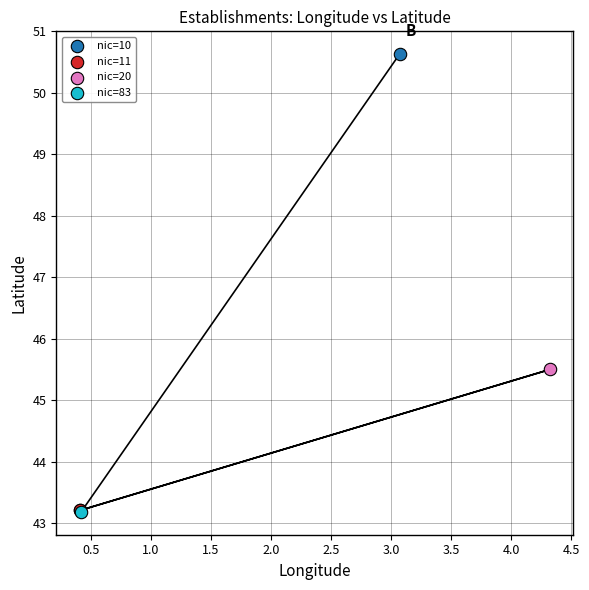

What are all the series names shown in the legend?

nic=10, nic=11, nic=20, nic=83